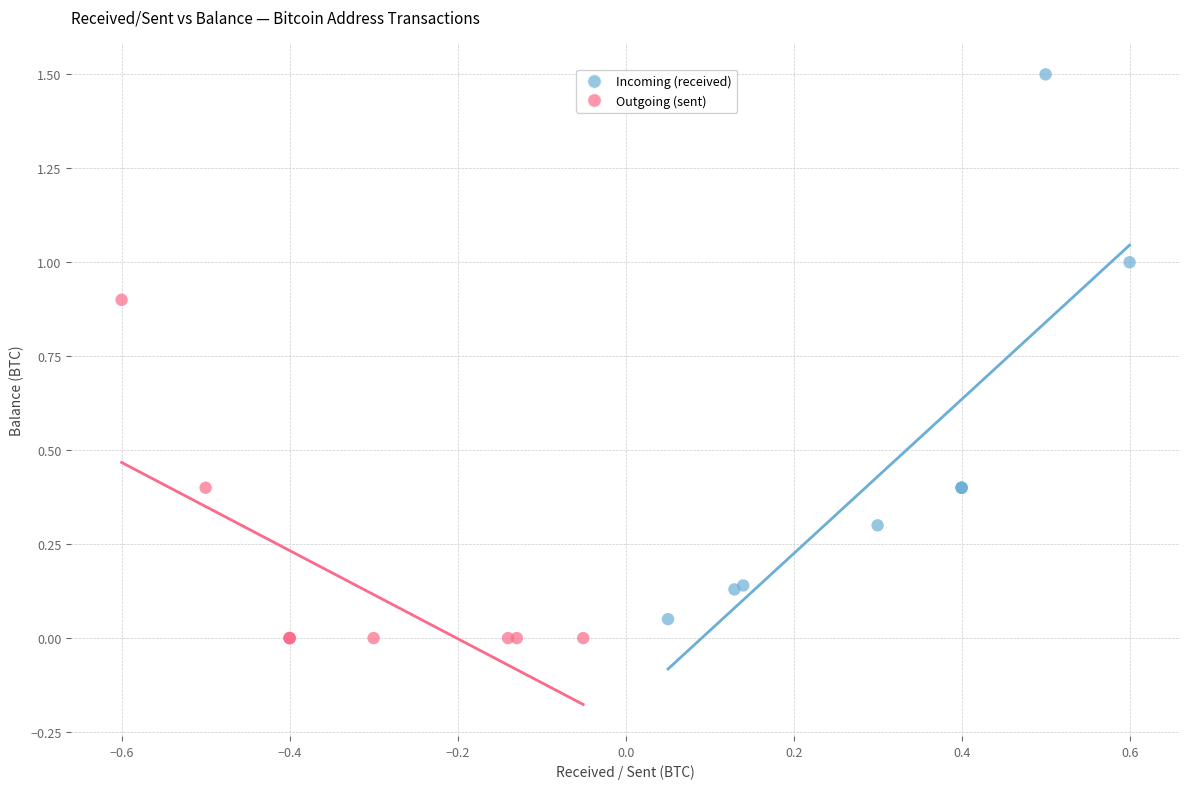

Which series has the widest spread of Y values?

Incoming (received)